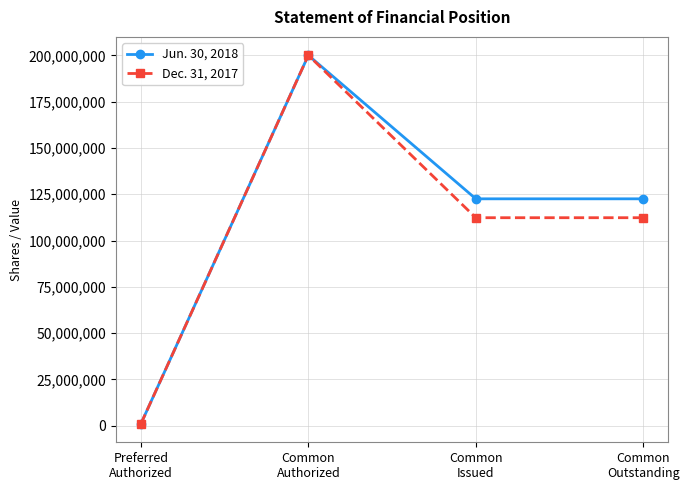

What is the total value across all series at Common
Outstanding?

234820654